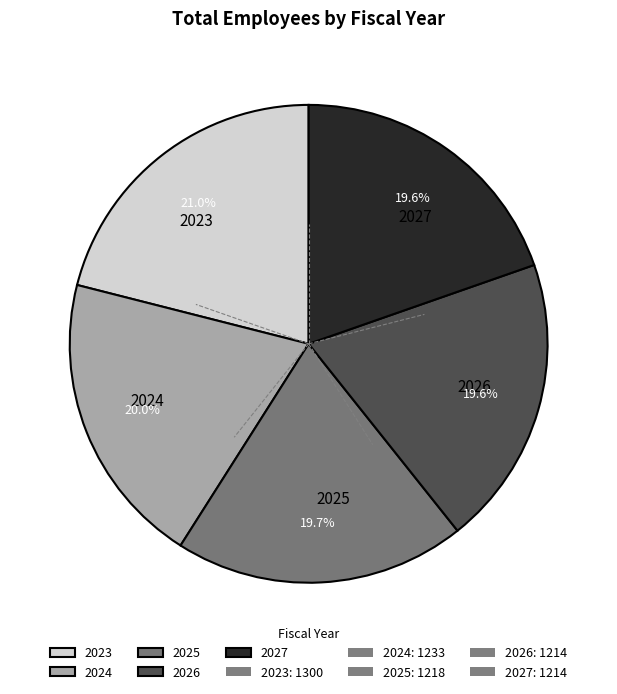

To the nearest percent, what is the average slice percentage?

20%